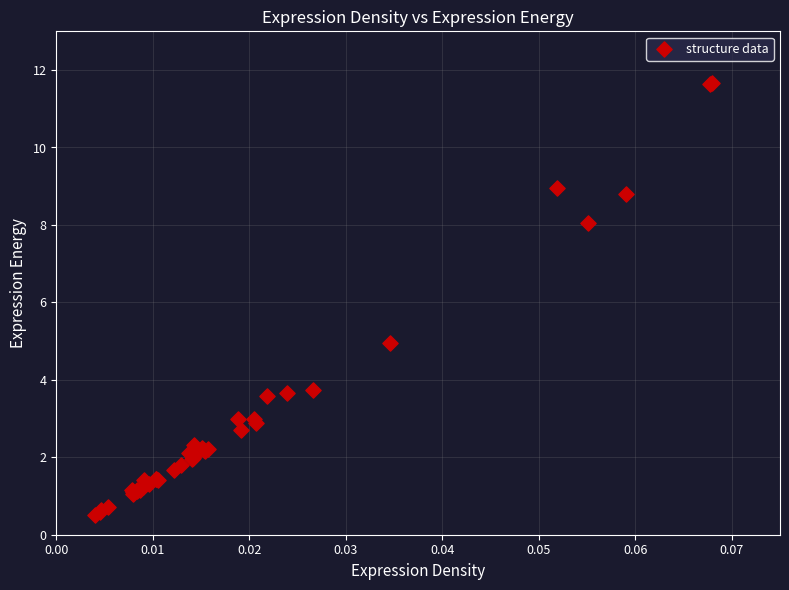

What Y value in the scatter plot is closest to 6?

4.9